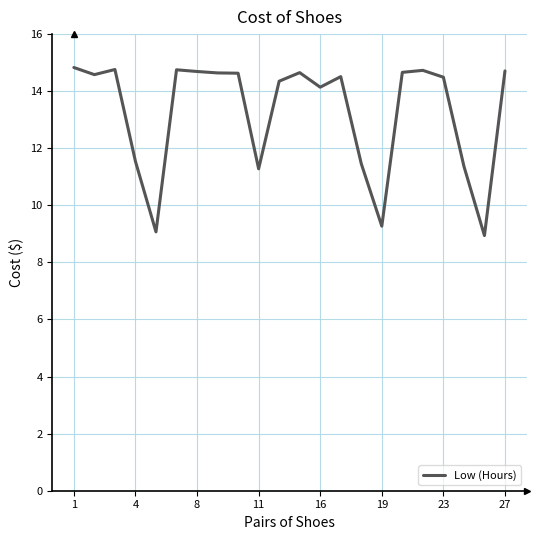

What is the difference between the maximum and minimum values?

5.9